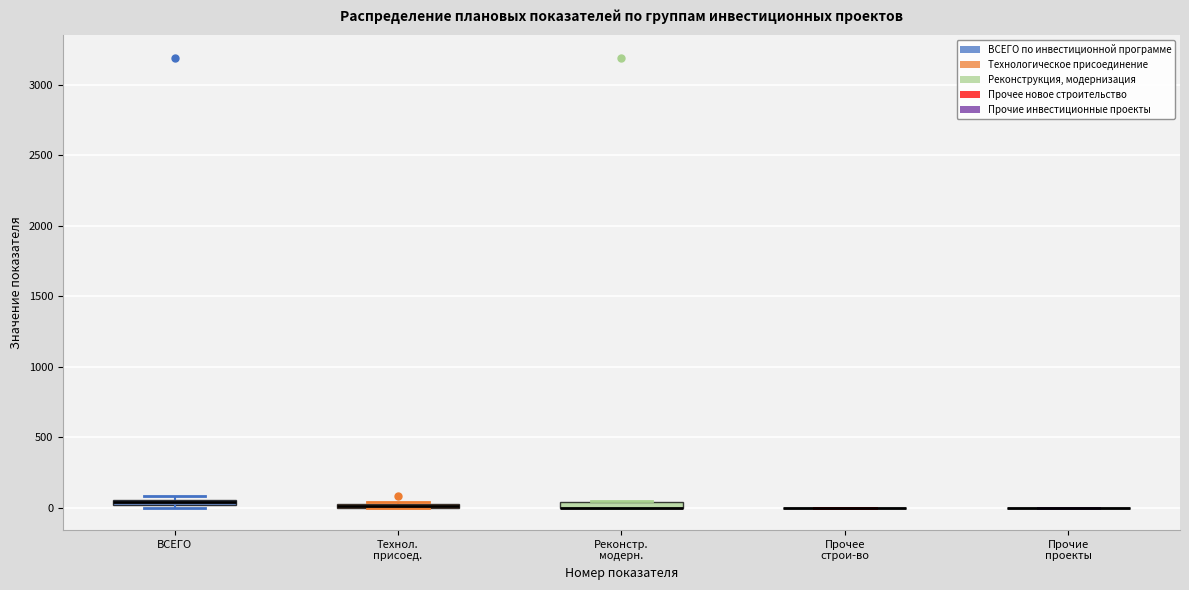

Where is the upper edge of the box for Реконстр. модерн. on the y-axis? The values are not printed on the chart, so give them approximately, as read against the axis.

50